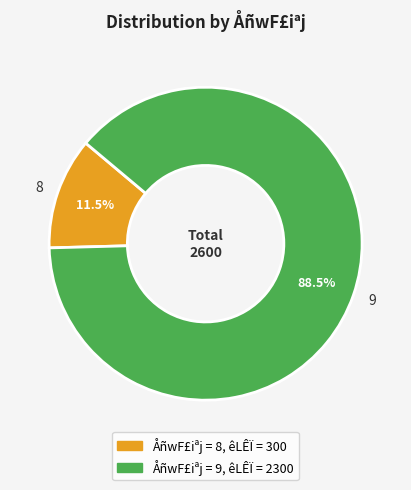

Which slice is the smallest?

8